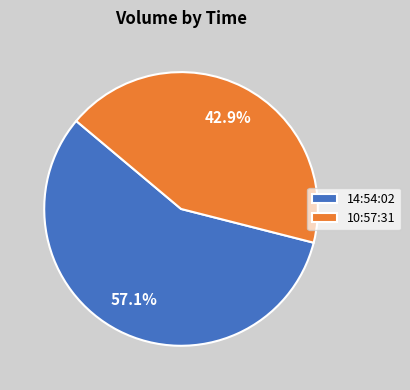

How many slices are in this pie chart?

2